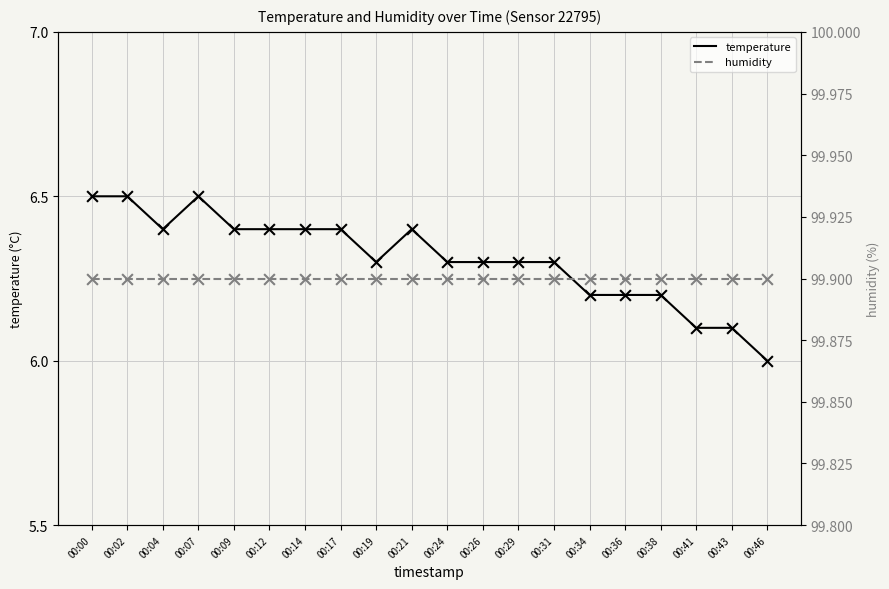

Which series contains the highest Y value?

humidity